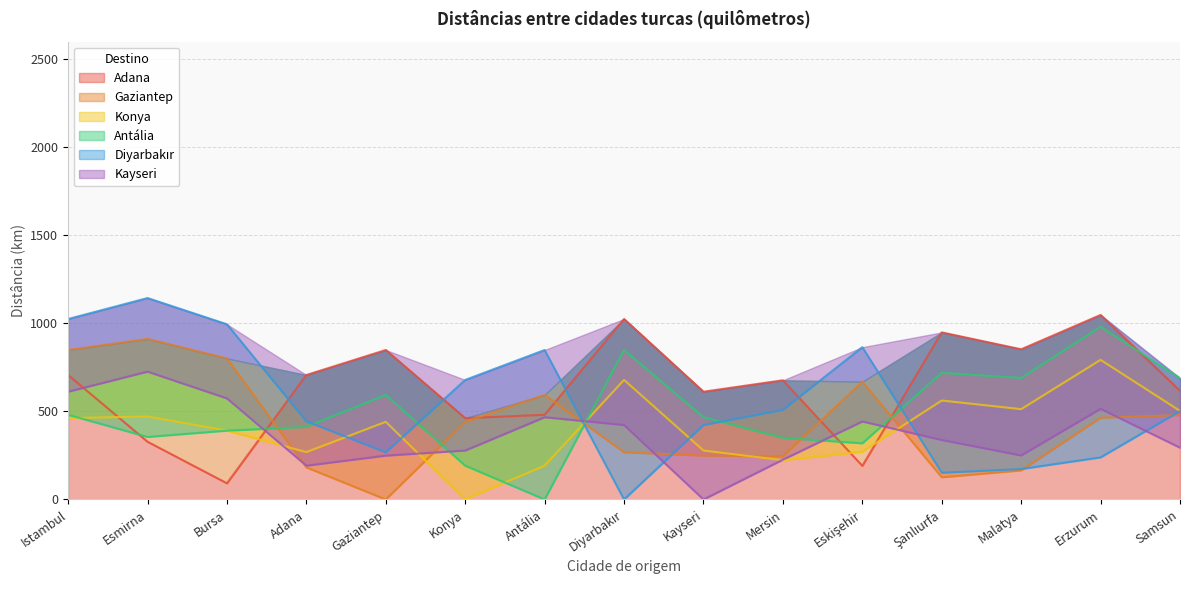

Does the chart display data point markers on the line(s)?

No